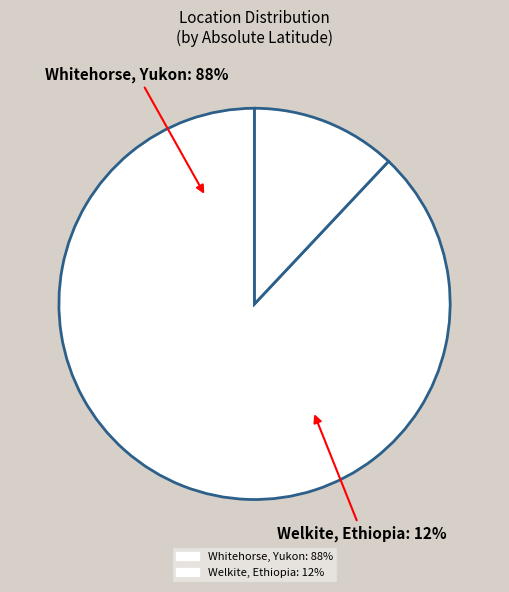

To the nearest percent, what is the difference between the Whitehorse, Yukon, Canada and Welkite, Southern Nations, Ethiopia slice percentages?

76%